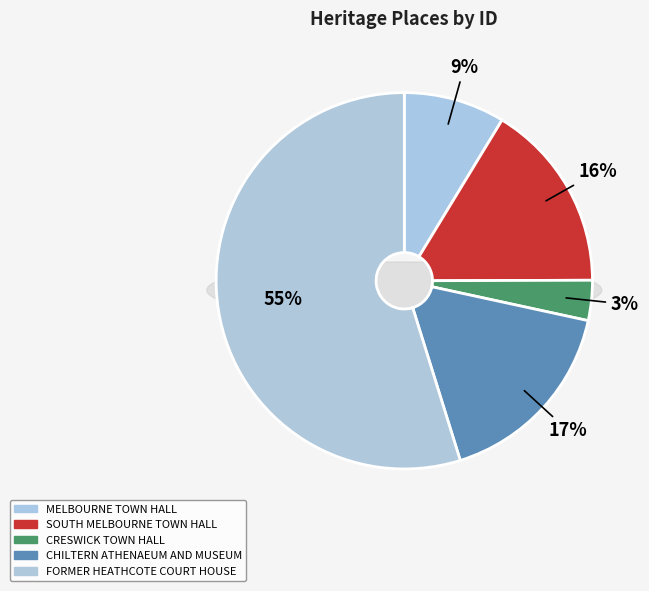

Is it true that FORMER HEATHCOTE COURT HOUSE AND SHIRE is 55% of the pie?

True